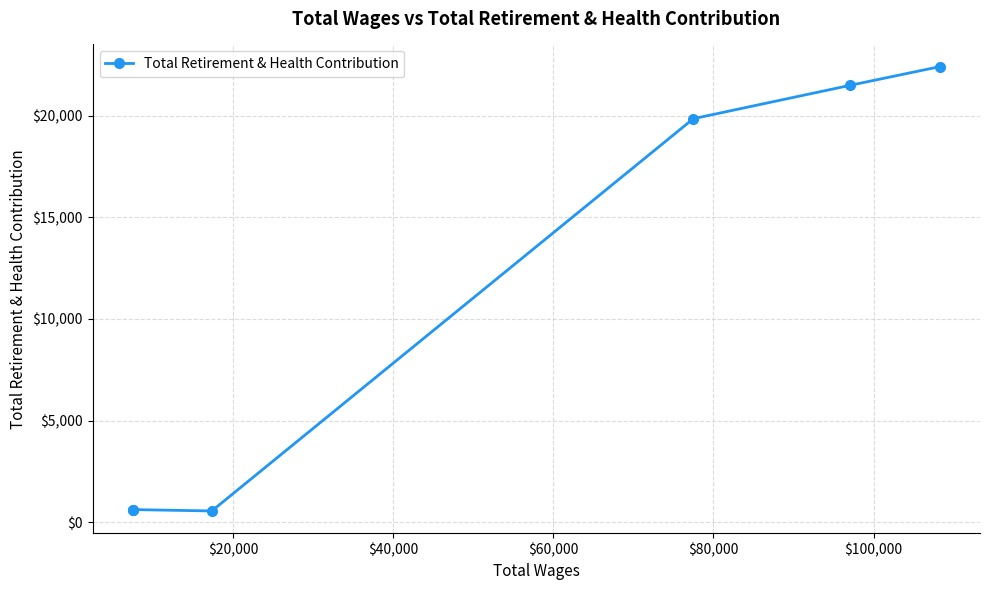

What is the difference between the maximum and minimum values?

21855